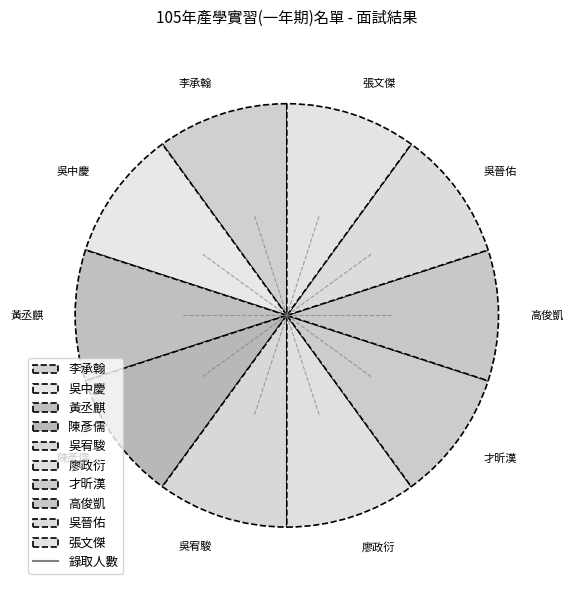

Is it true that 才昕漢 is 1% of the pie?

False